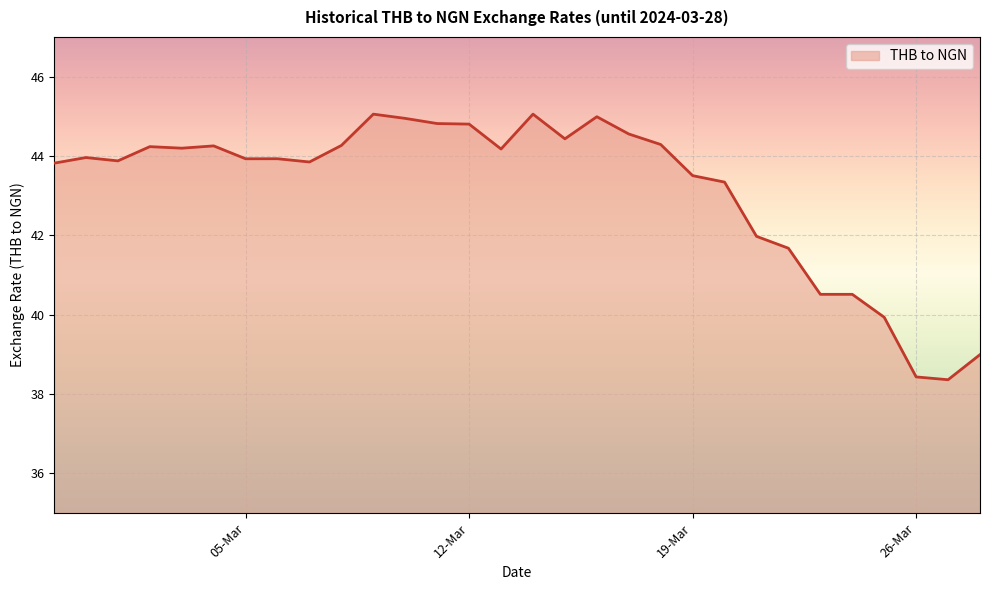

What is the maximum value shown in the chart?

45.1